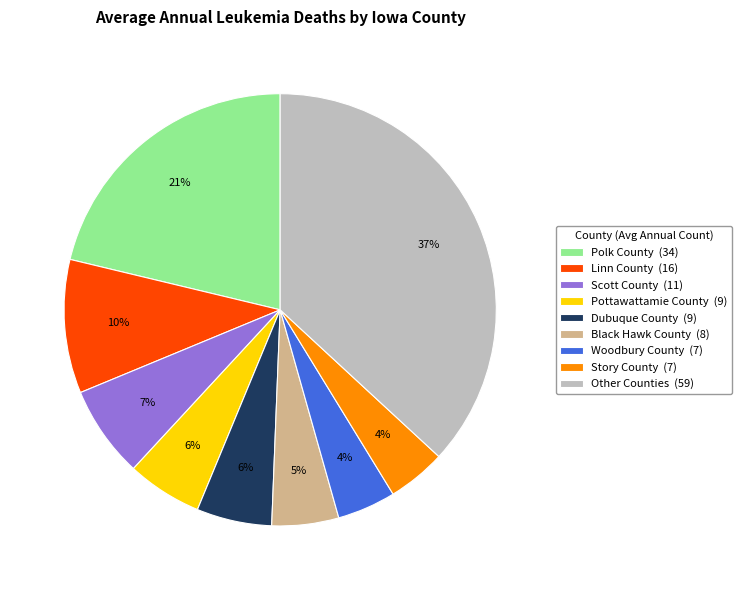

Is there any slice that represents more than half of the pie?

No